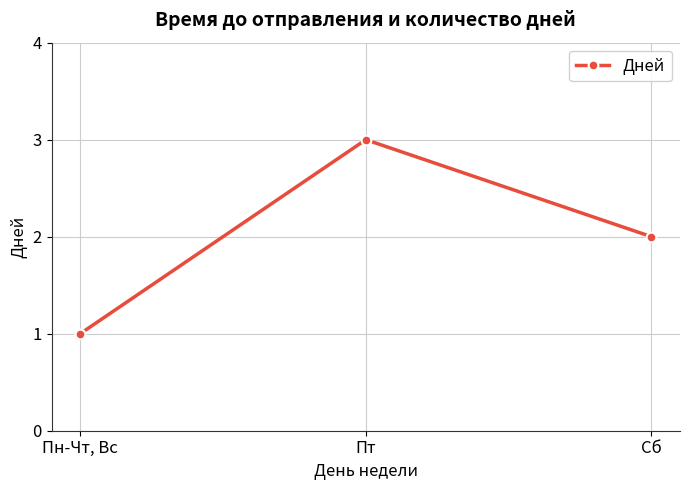

Does the chart have visible grid lines?

Yes